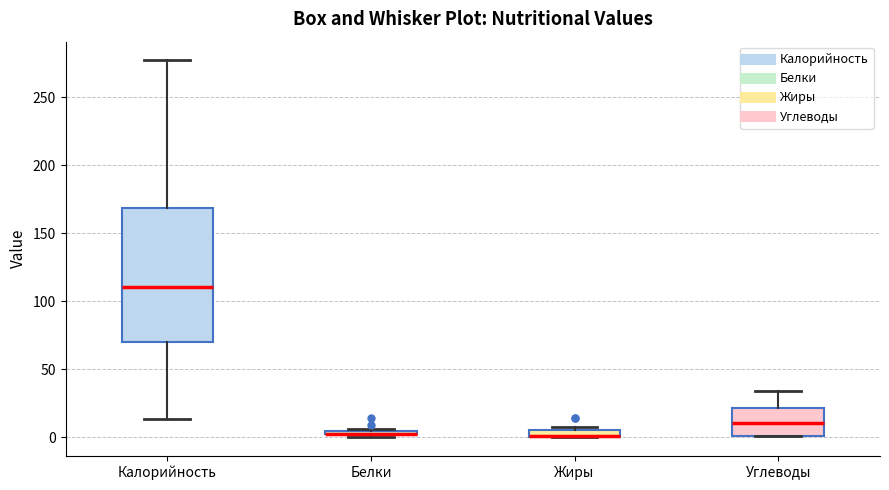

Which box is the tallest, from its lower edge to its upper edge?

Калорийность